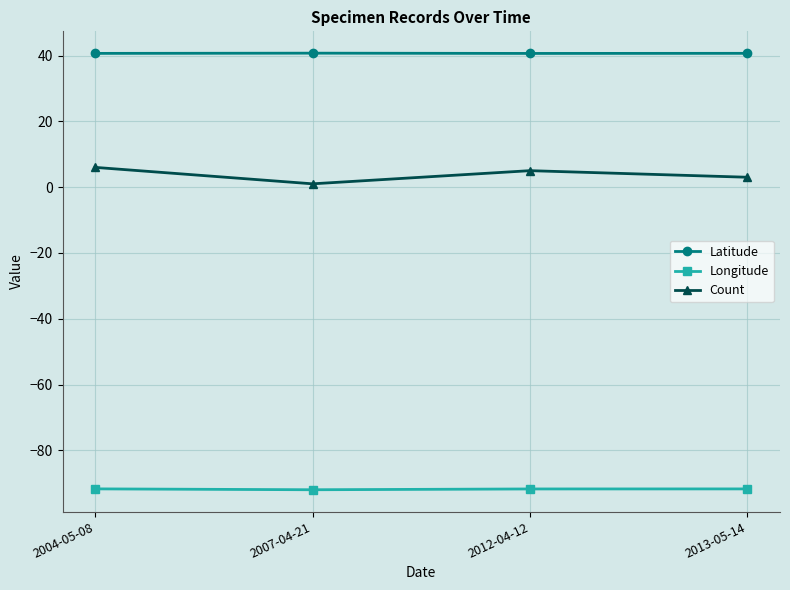

What is the total value across all series at 2013-05-14?

-48.1